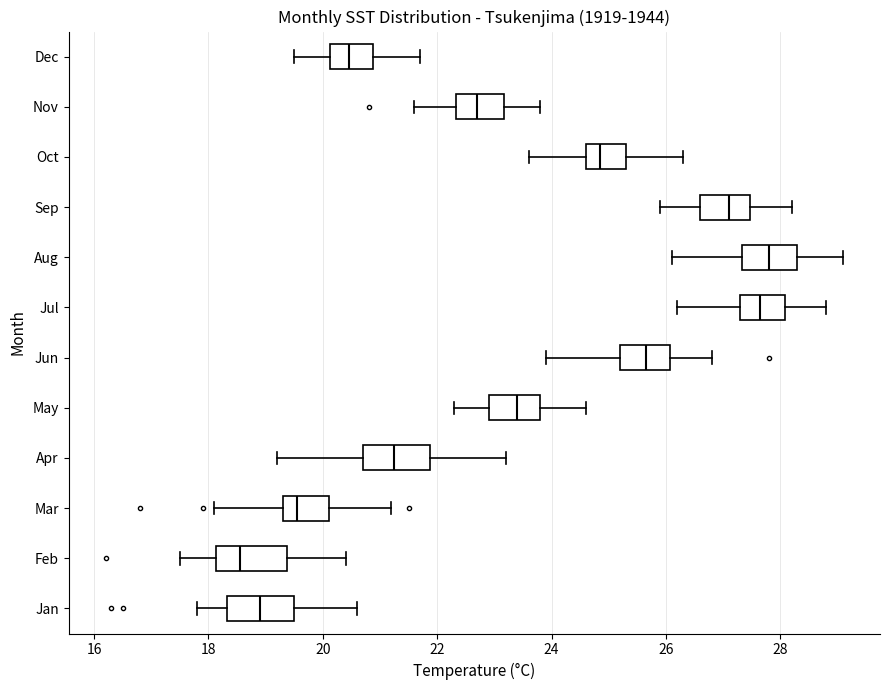

Reading bottom to top, read every box against the x-axis: the position of its median line, the range the box covers, and the ends of its whiskers. The values are not printed on the chart, so give them approximately, as read against the axis.

Jan: median 19.0, box 18.4 to 19.6, whiskers 17.8 to 20.6
Feb: median 18.6, box 18.2 to 19.4, whiskers 17.6 to 20.4
Mar: median 19.6, box 19.4 to 20.2, whiskers 18.2 to 21.2
Apr: median 21.2, box 20.8 to 21.8, whiskers 19.2 to 23.2
May: median 23.4, box 23.0 to 23.8, whiskers 22.4 to 24.6
Jun: median 25.6, box 25.2 to 26.0, whiskers 24.0 to 26.8
Jul: median 27.6, box 27.4 to 28.0, whiskers 26.2 to 28.8
Aug: median 27.8, box 27.4 to 28.4, whiskers 26.2 to 29.2
Sep: median 27.2, box 26.6 to 27.4, whiskers 26.0 to 28.2
Oct: median 24.8, box 24.6 to 25.4, whiskers 23.6 to 26.4
Nov: median 22.8, box 22.4 to 23.2, whiskers 21.6 to 23.8
Dec: median 20.4, box 20.2 to 20.8, whiskers 19.6 to 21.8